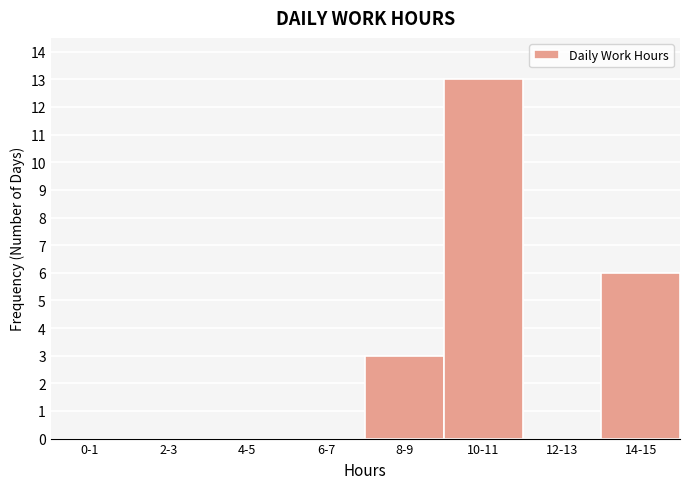

Reading left to right, what are all the values shown in this chart?

0-1=0	2-3=0	4-5=0	6-7=0	8-9=3	10-11=13	12-13=0	14-15=6